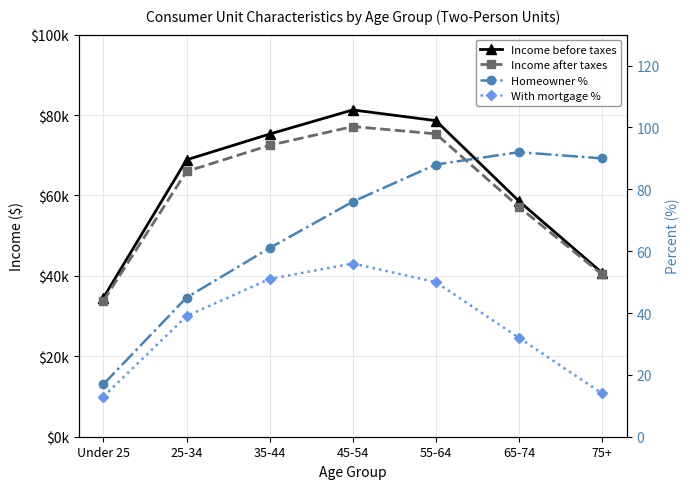

Rank the categories by With mortgage % value from lowest to highest.

Under 25, 75+, 65-74, 25-34, 55-64, 35-44, 45-54